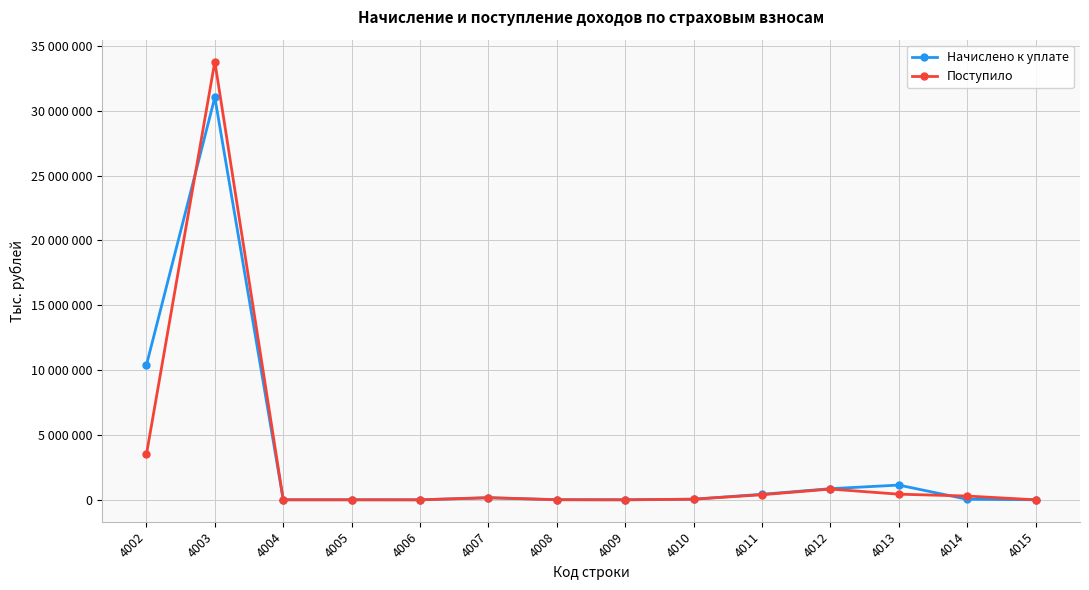

What is the difference between the maximum and minimum values in the Начислено к уплате series?

31037593